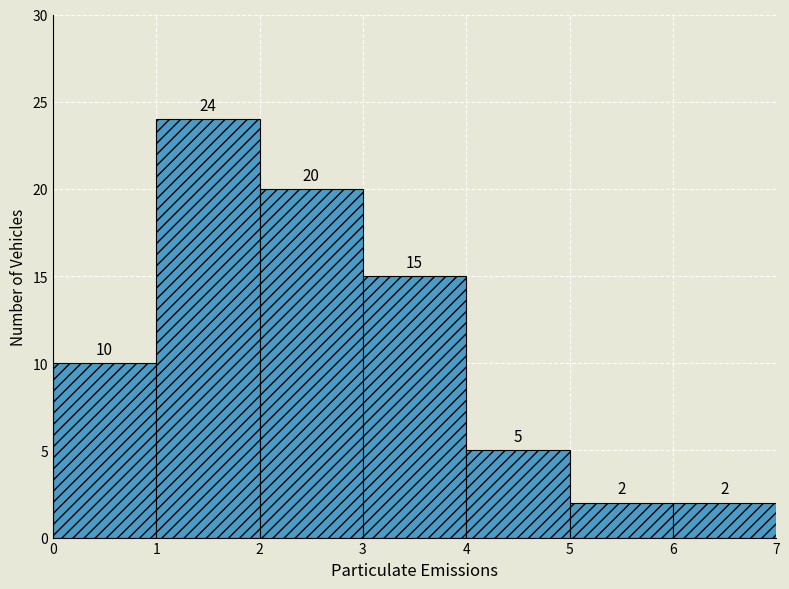

Reading left to right, list every bar in this chart as the range it spans on the x-axis followed by its height.

0 to 1: 10
1 to 2: 24
2 to 3: 20
3 to 4: 15
4 to 5: 5
5 to 6: 2
6 to 7: 2